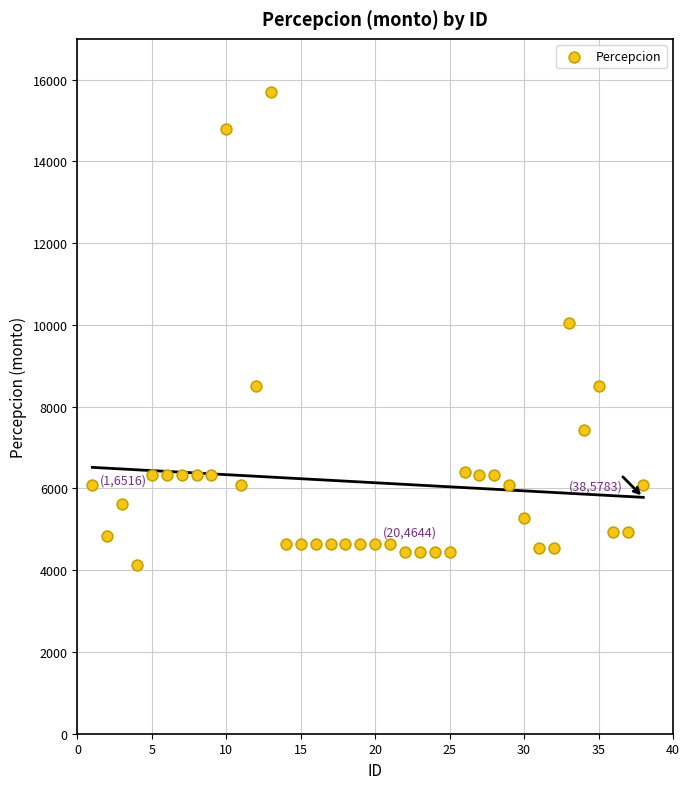

What is the range of Y values (max minus min)?

11570.6